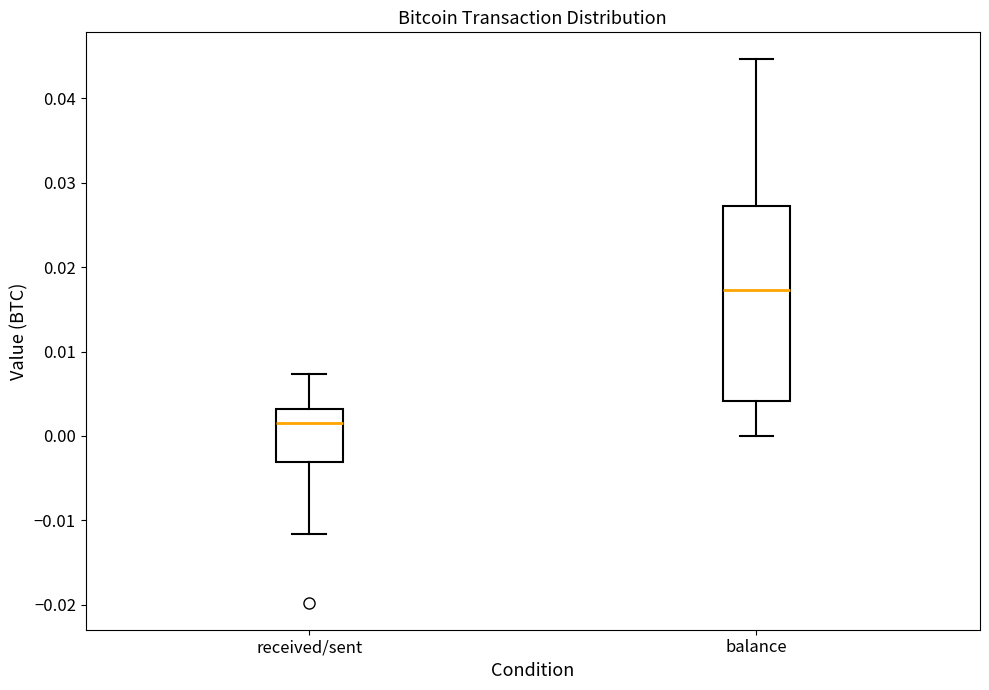

Reading left to right, read every box against the y-axis: the position of its median line, the range the box covers, and the ends of its whiskers. The values are not printed on the chart, so give them approximately, as read against the axis.

received/sent: median 0.002, box -0.003 to 0.003, whiskers -0.012 to 0.007
balance: median 0.017, box 0.004 to 0.027, whiskers 0.000 to 0.045